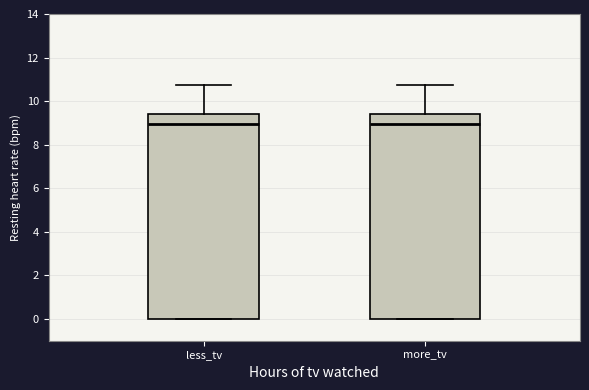

Reading left to right, read every box against the y-axis: the position of its median line, the range the box covers, and the ends of its whiskers. The values are not printed on the chart, so give them approximately, as read against the axis.

less_tv: median 9.0, box 0.0 to 9.4, whiskers 0.0 to 10.8
more_tv: median 9.0, box 0.0 to 9.4, whiskers 0.0 to 10.8